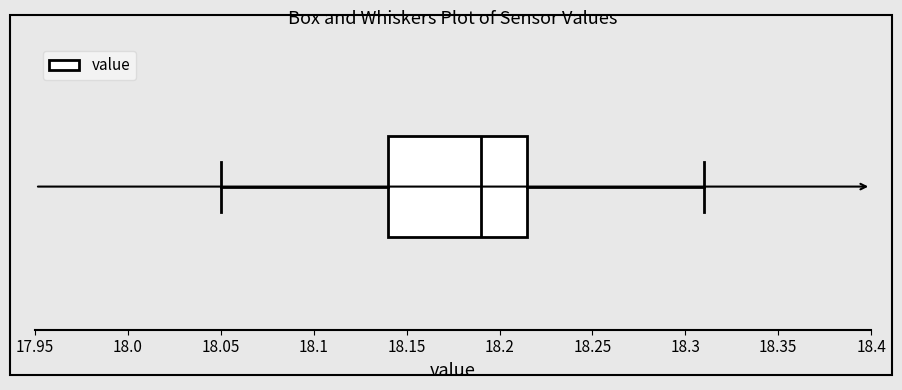

Read this box plot against the x-axis: the position of the median line, the range covered by the box, and the ends of both whiskers. The values are not printed on the chart, so give them approximately, as read against the axis.

median 18.190, box 18.140 to 18.215, whiskers 18.050 to 18.310